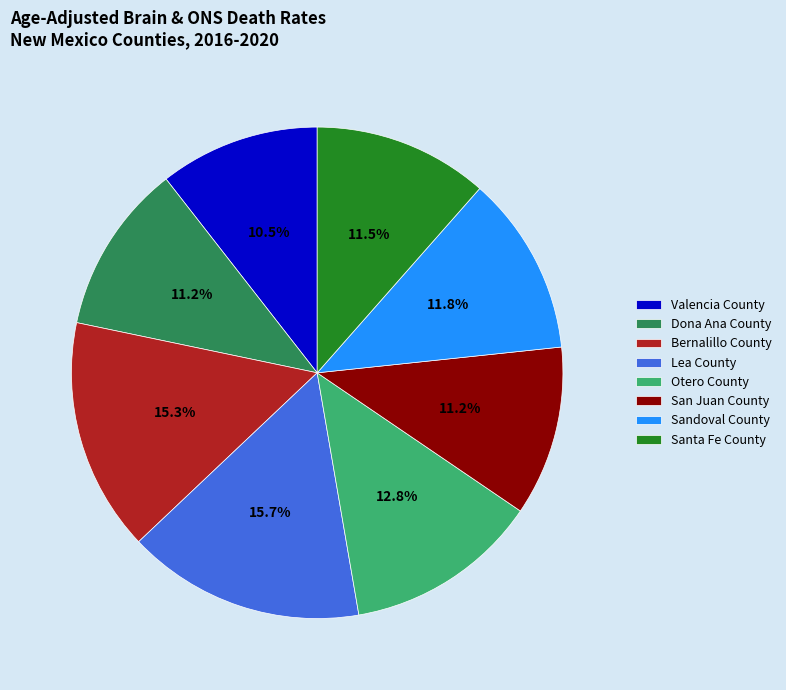

Which category has the smallest portion of the pie?

Valencia County